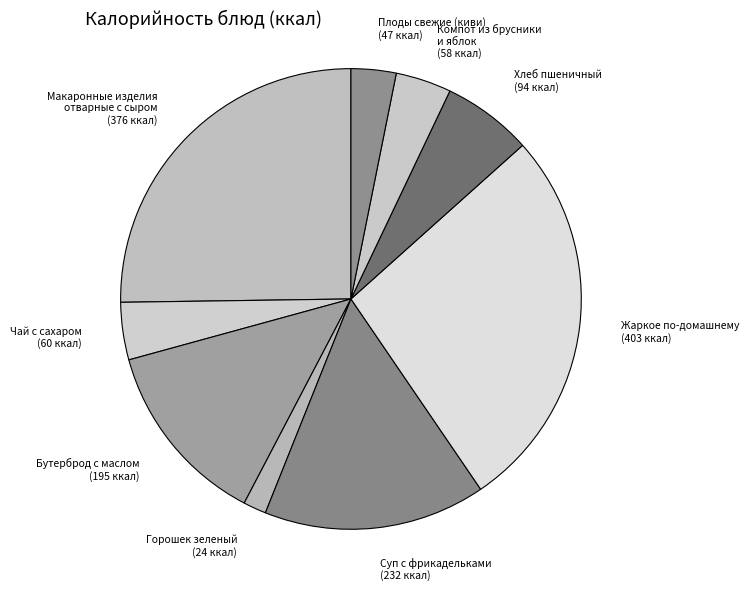

Is the sum of Макаронные изделия отварные с сыром (376 ккал) and Чай с сахаром (60 ккал) greater than half?

No